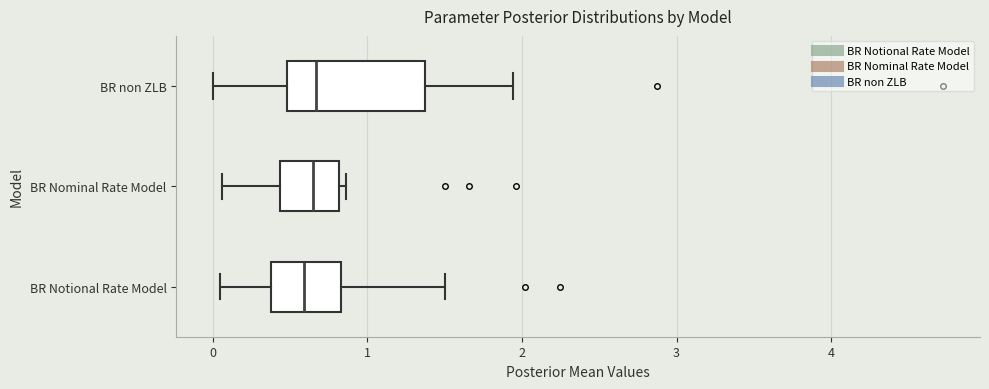

Where is the right edge of the box for BR non ZLB on the x-axis? The values are not printed on the chart, so give them approximately, as read against the axis.

1.4